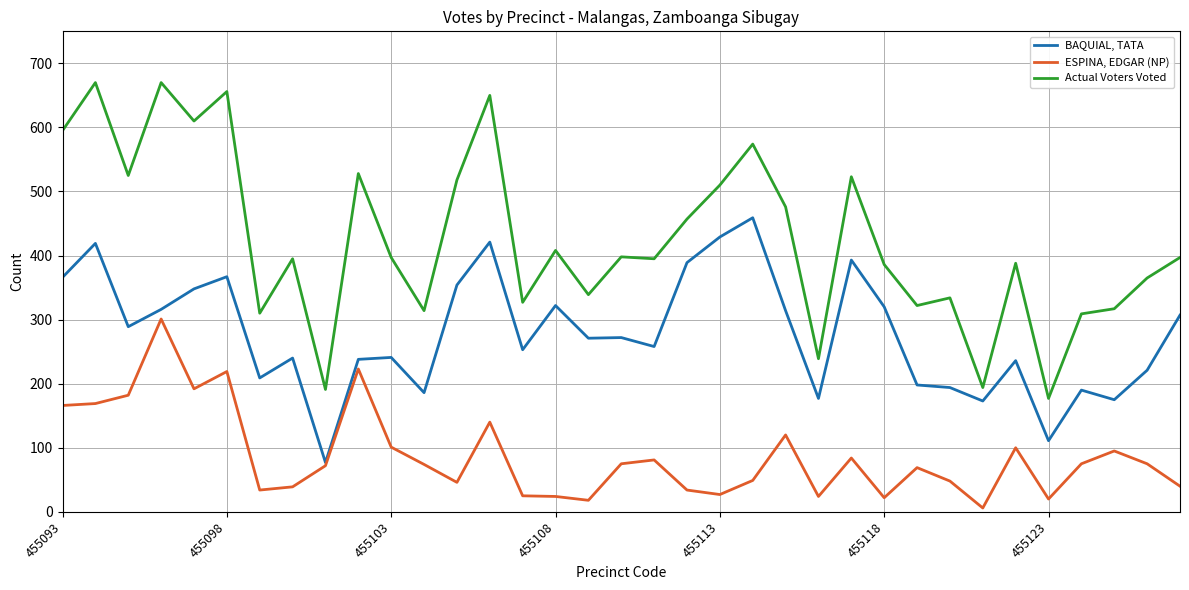

Is this an area chart (filled region under the line)?

No